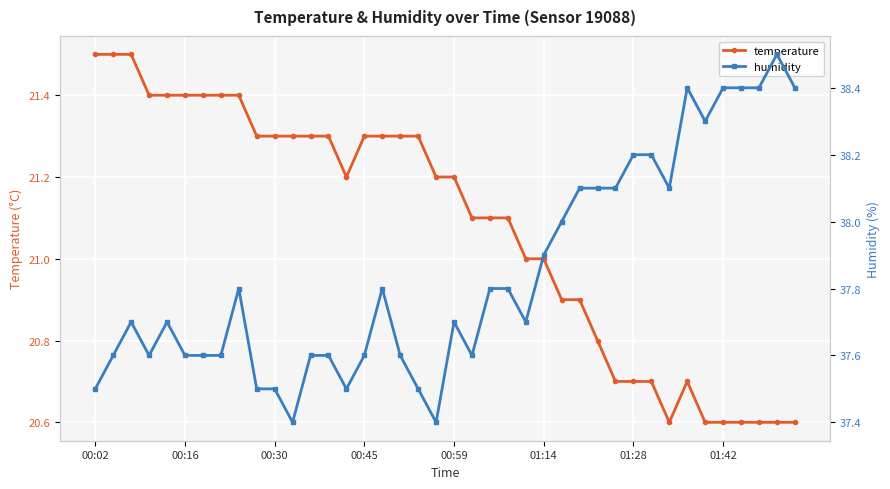

True or false: temperature has more than 0 interior local peaks.

True